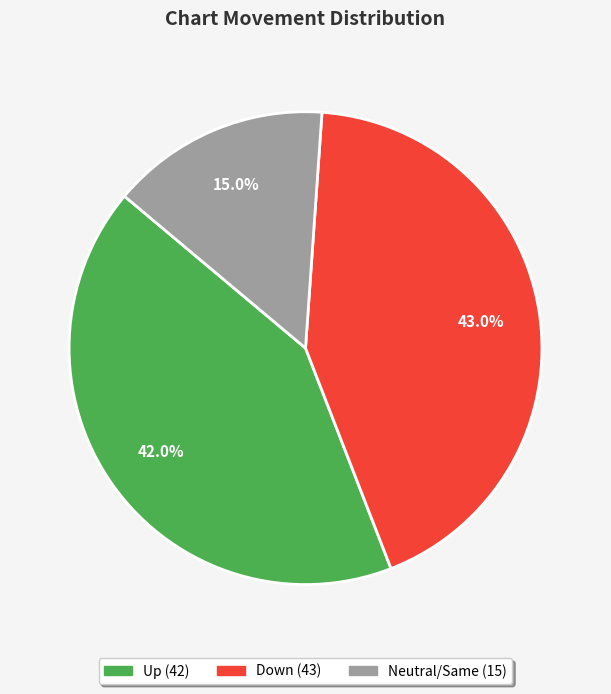

Does any single category account for the majority?

No